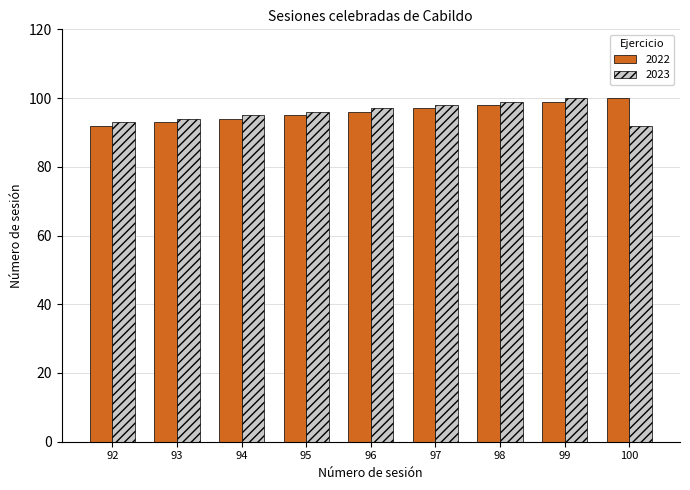

The 2023 series shows 96 at 95. True or false?

True